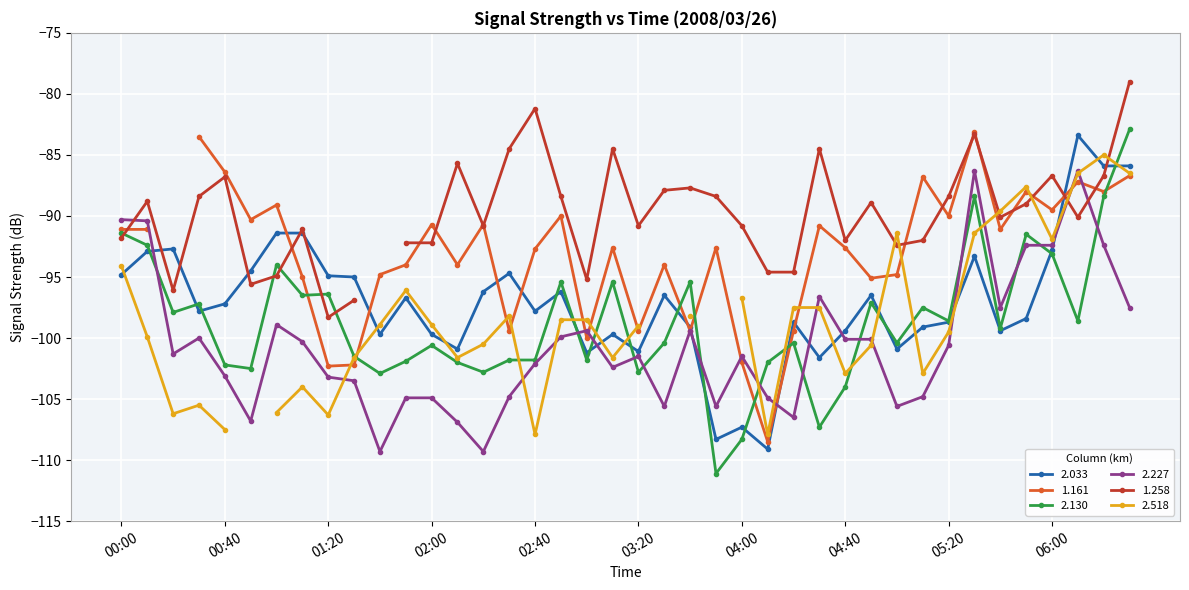

At how many categories does at least one series exceed -83?

1